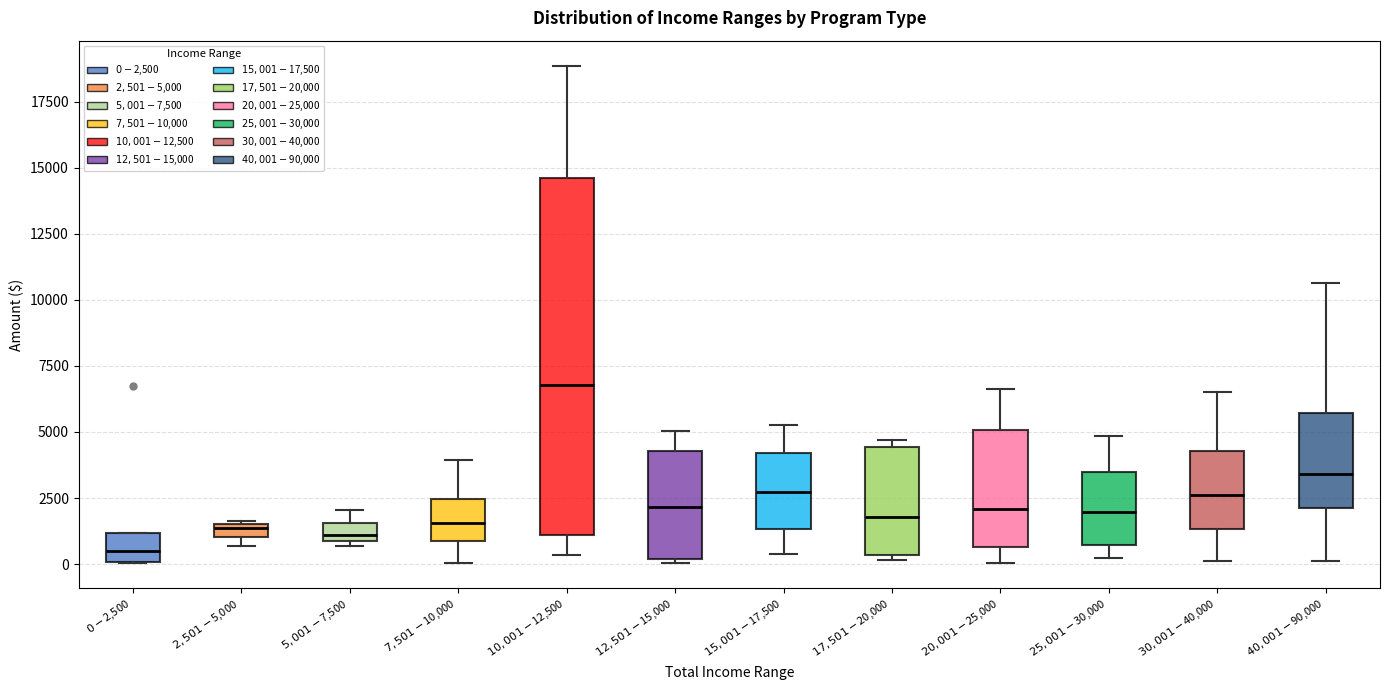

Comparing the boxes themselves (not the whiskers), which one is the tallest?

$10,001-$12,500